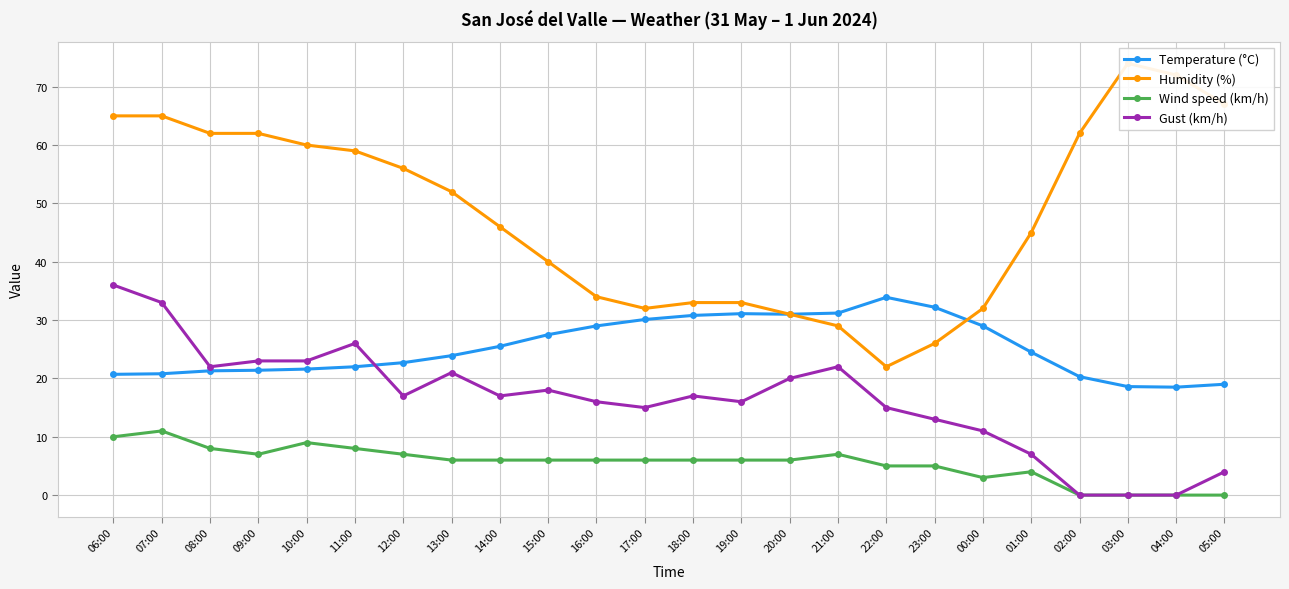

Does the chart display data point markers on the line(s)?

Yes